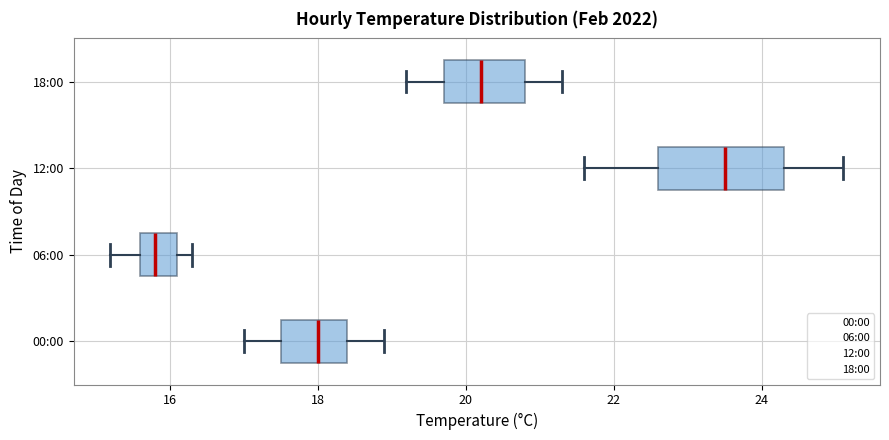

Comparing the boxes themselves (not the whiskers), which one is the widest?

12:00